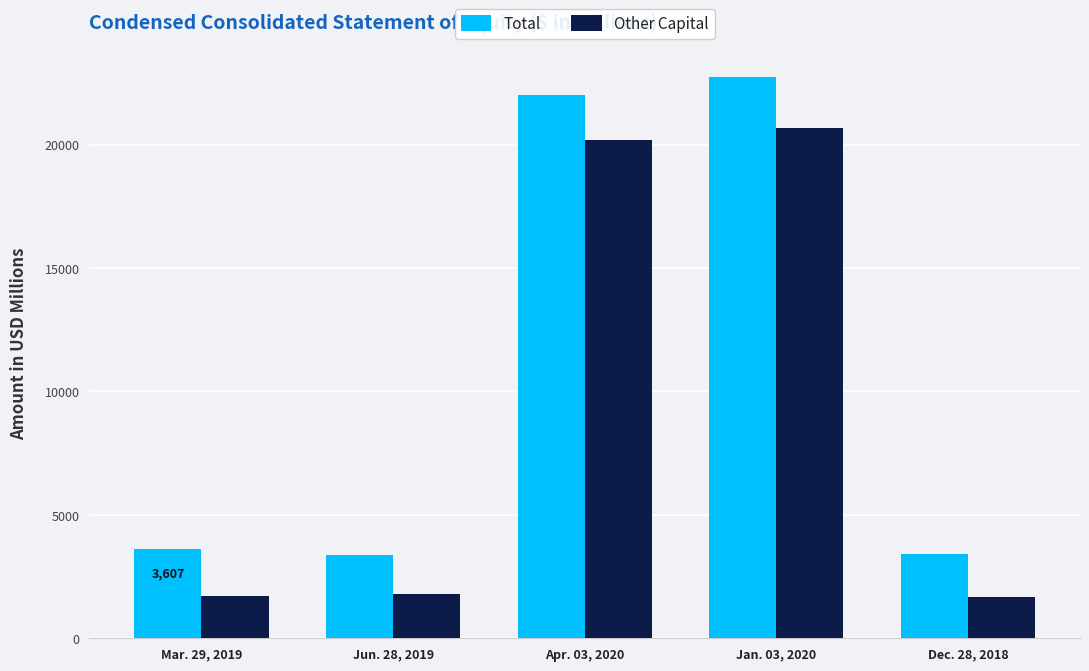

What is the sum of the Other Capital values at Apr. 03, 2020 and Dec. 28, 2018?

21863